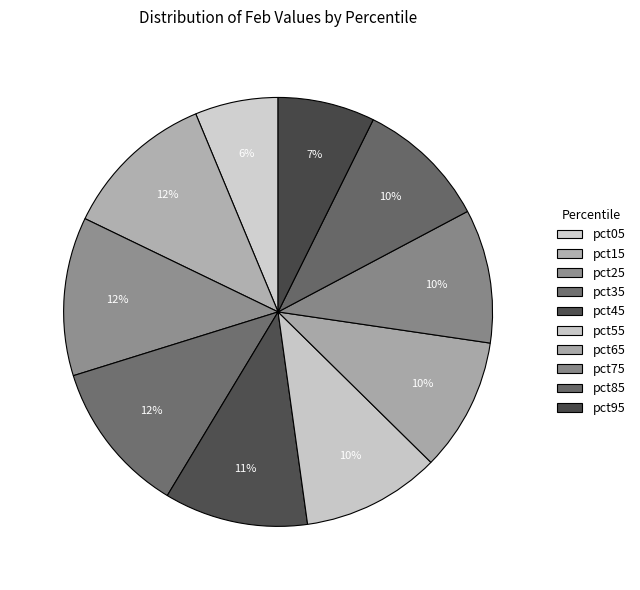

What percentage is the pct95 slice, to the nearest percent?

7%